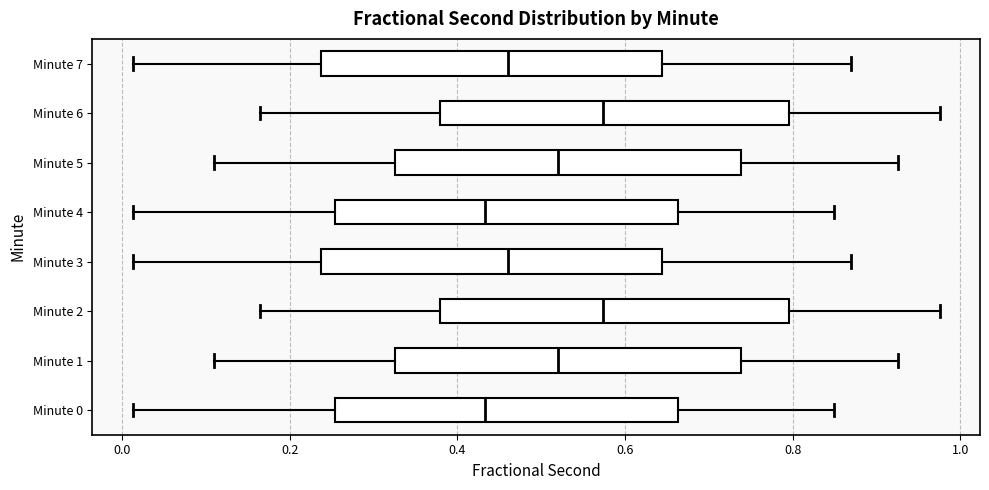

Reading bottom to top, read every box against the x-axis: the position of its median line, the range the box covers, and the ends of its whiskers. The values are not printed on the chart, so give them approximately, as read against the axis.

Minute 0: median 0.44, box 0.26 to 0.66, whiskers 0.02 to 0.84
Minute 1: median 0.52, box 0.32 to 0.74, whiskers 0.10 to 0.92
Minute 2: median 0.58, box 0.38 to 0.80, whiskers 0.16 to 0.98
Minute 3: median 0.46, box 0.24 to 0.64, whiskers 0.02 to 0.86
Minute 4: median 0.44, box 0.26 to 0.66, whiskers 0.02 to 0.84
Minute 5: median 0.52, box 0.32 to 0.74, whiskers 0.10 to 0.92
Minute 6: median 0.58, box 0.38 to 0.80, whiskers 0.16 to 0.98
Minute 7: median 0.46, box 0.24 to 0.64, whiskers 0.02 to 0.86